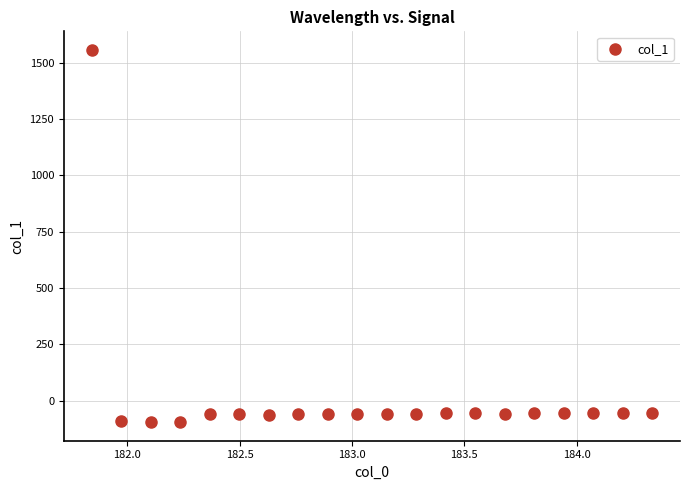

What is the range of Y values (max minus min)?

1650.5